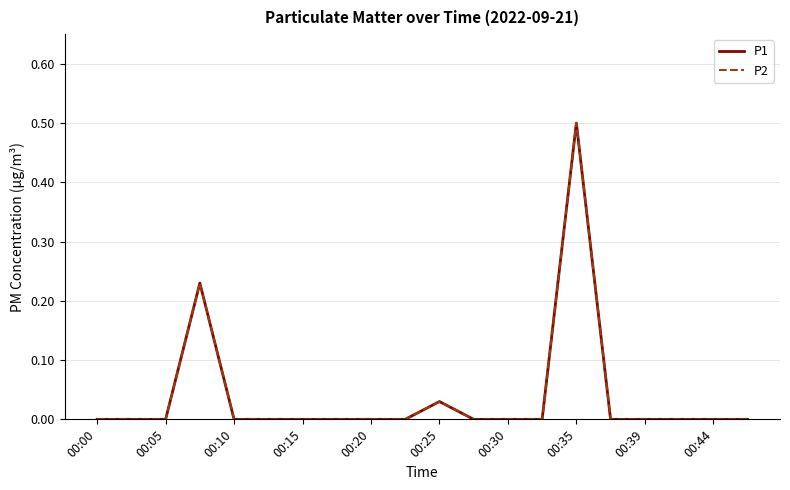

Does the chart display data point markers on the line(s)?

No